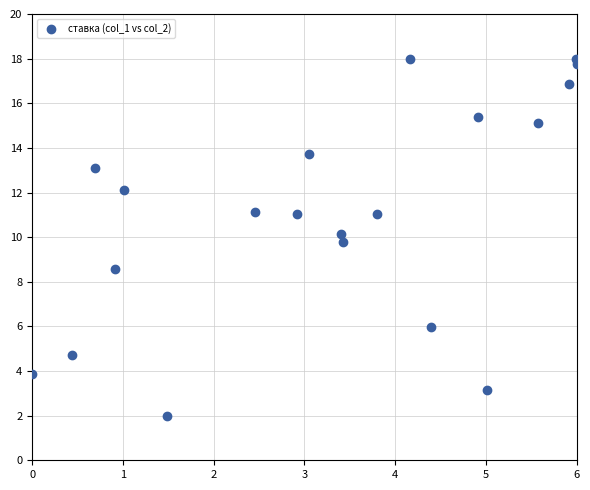

What is the range of Y values (max minus min)?

16.0